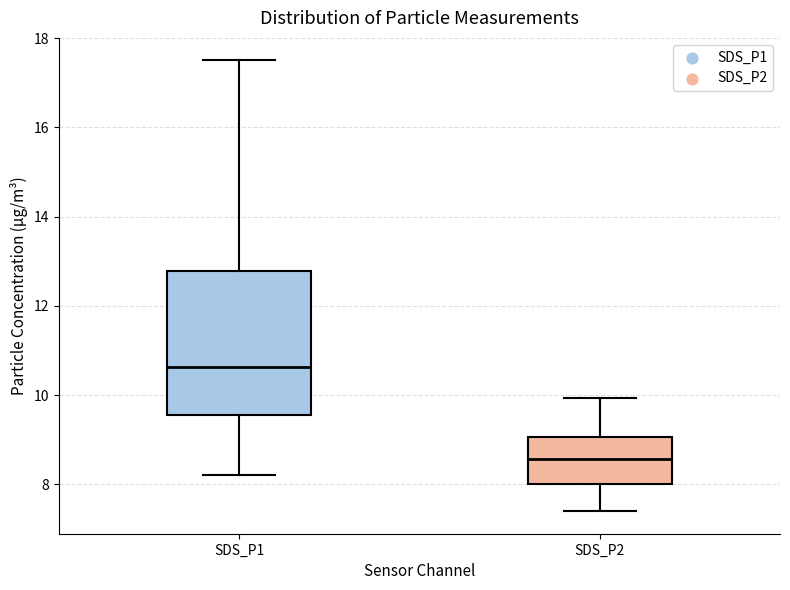

Reading left to right, read every box against the y-axis: the position of its median line, the range the box covers, and the ends of its whiskers. The values are not printed on the chart, so give them approximately, as read against the axis.

SDS_P1: median 10.6, box 9.6 to 12.8, whiskers 8.2 to 17.6
SDS_P2: median 8.6, box 8.0 to 9.0, whiskers 7.4 to 10.0